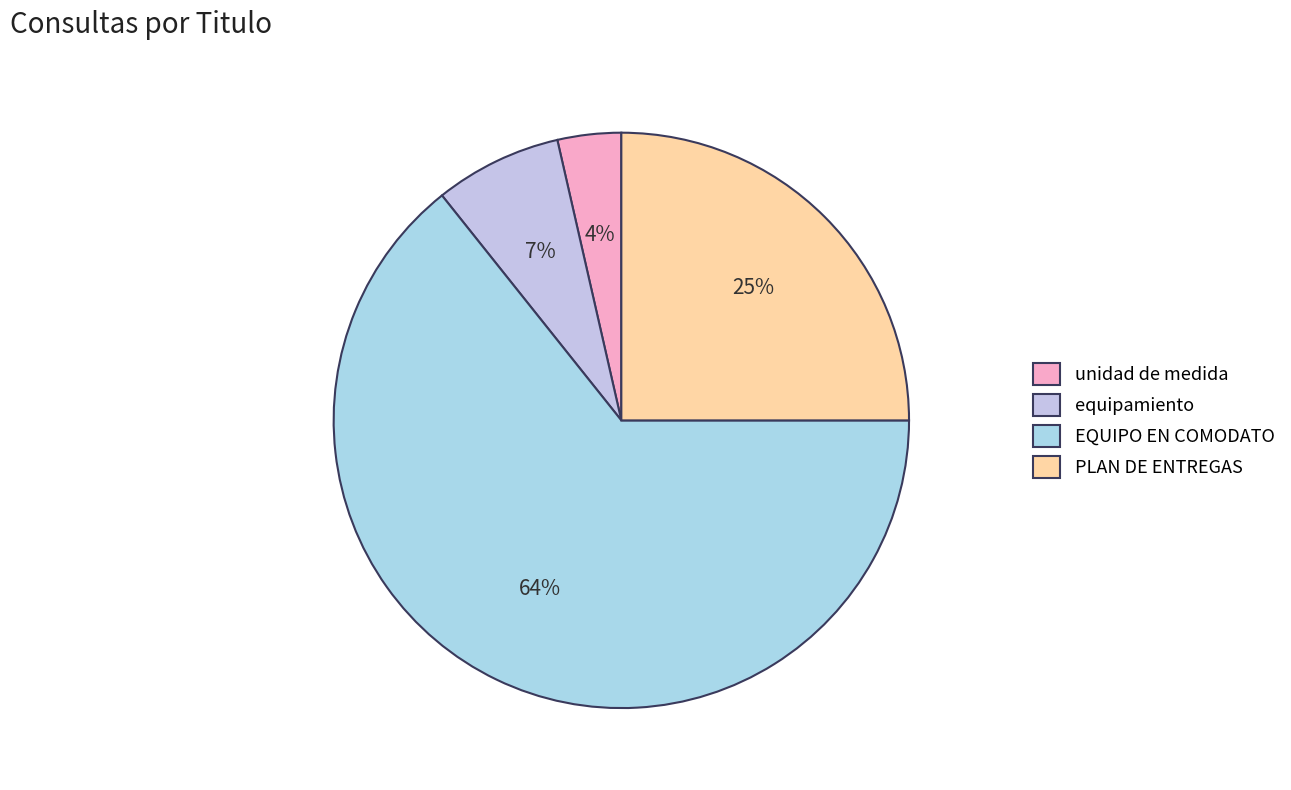

To the nearest percent, what percentage of the pie is EQUIPO EN COMODATO?

64%